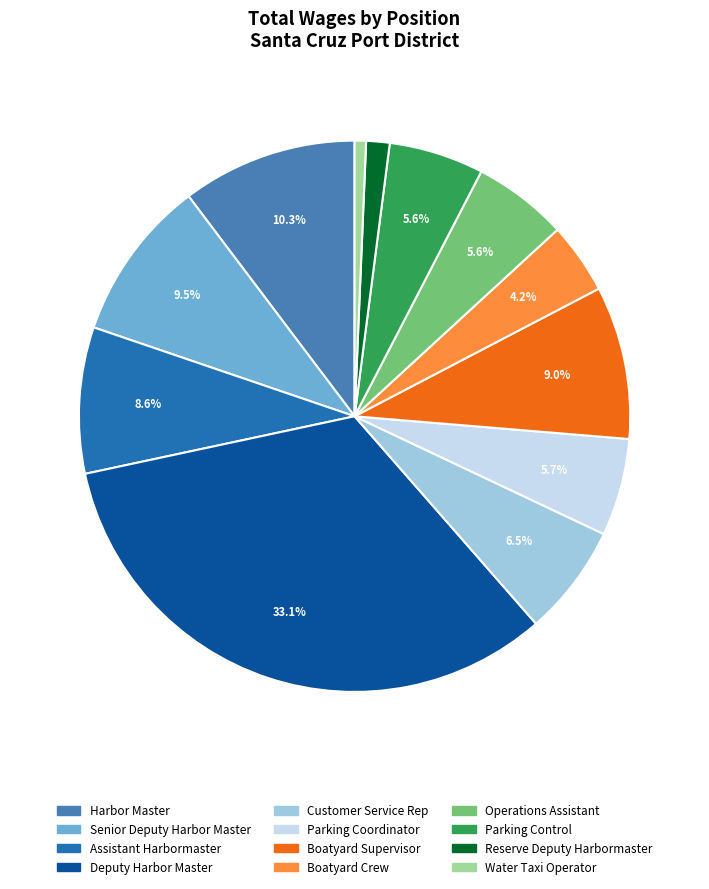

How many segments does this pie chart have?

12